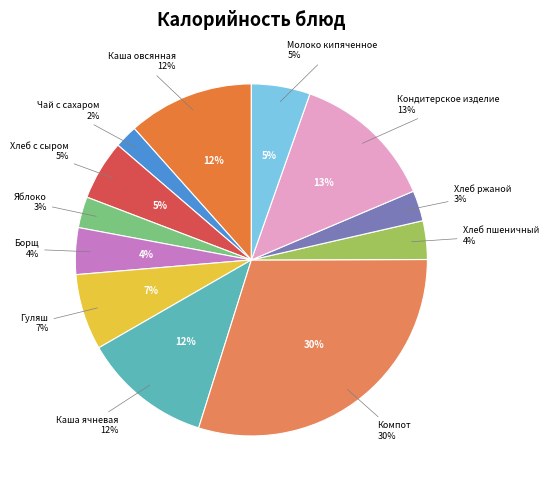

What is the largest slice in the pie chart?

Компот